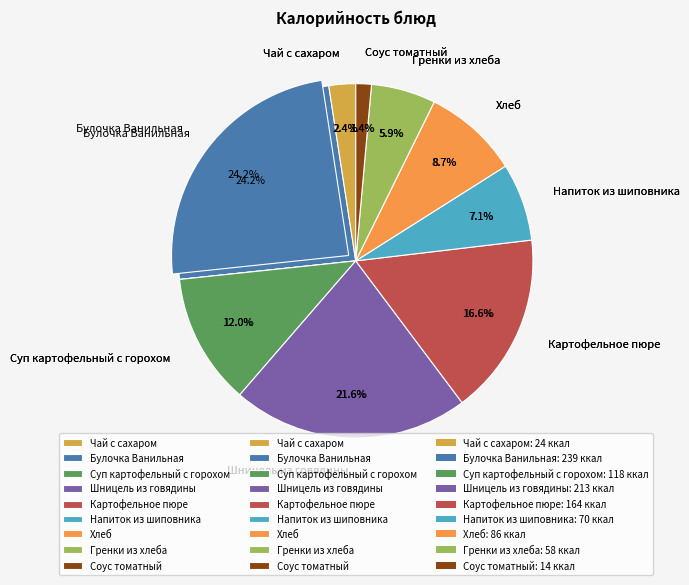

True or false: Напиток из шиповника accounts for 1% of the total.

False